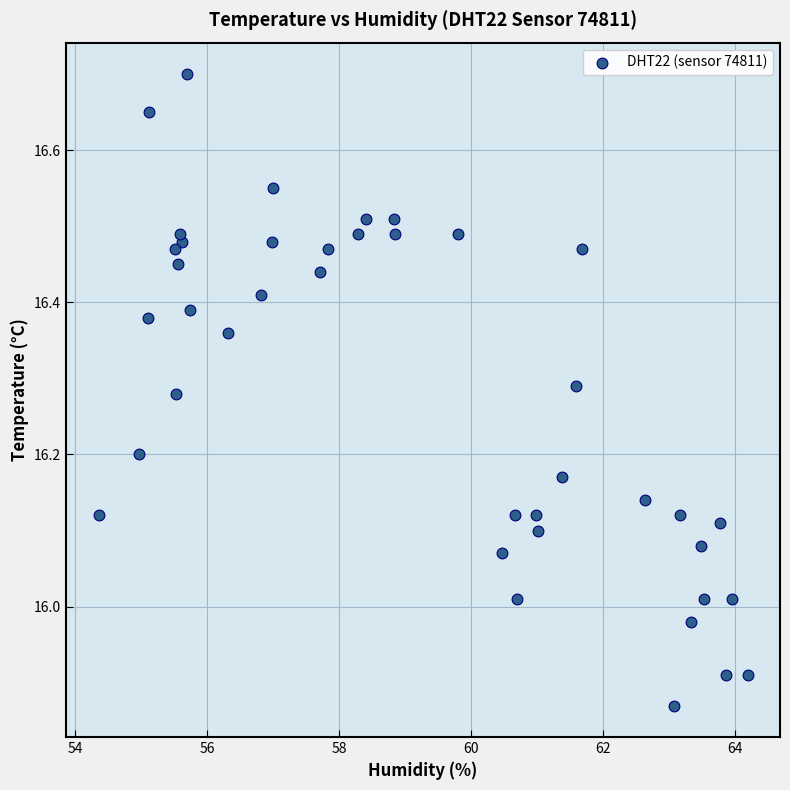

What is the range of Y values (max minus min)?

0.8